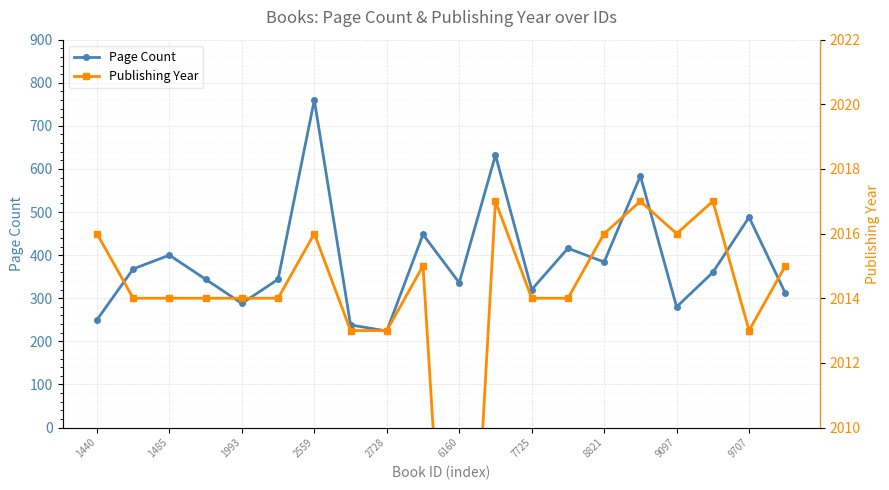

What is the difference between the second highest and minimum values in the Page Count series?

408